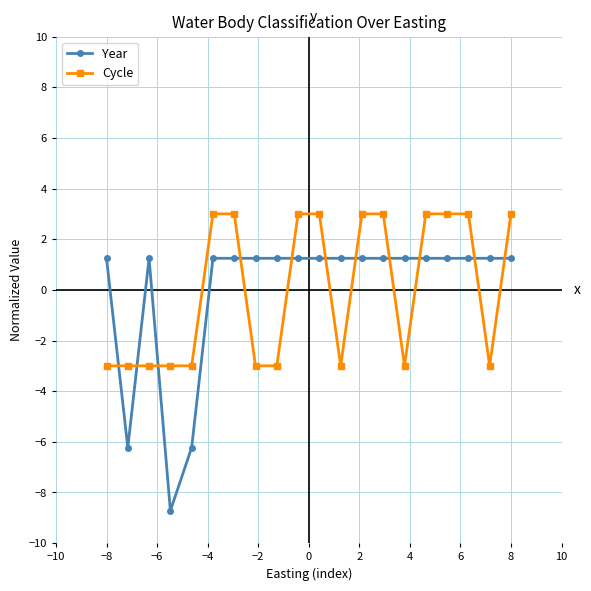

Rank the series by their maximum value, from lowest to highest.

Year, Cycle